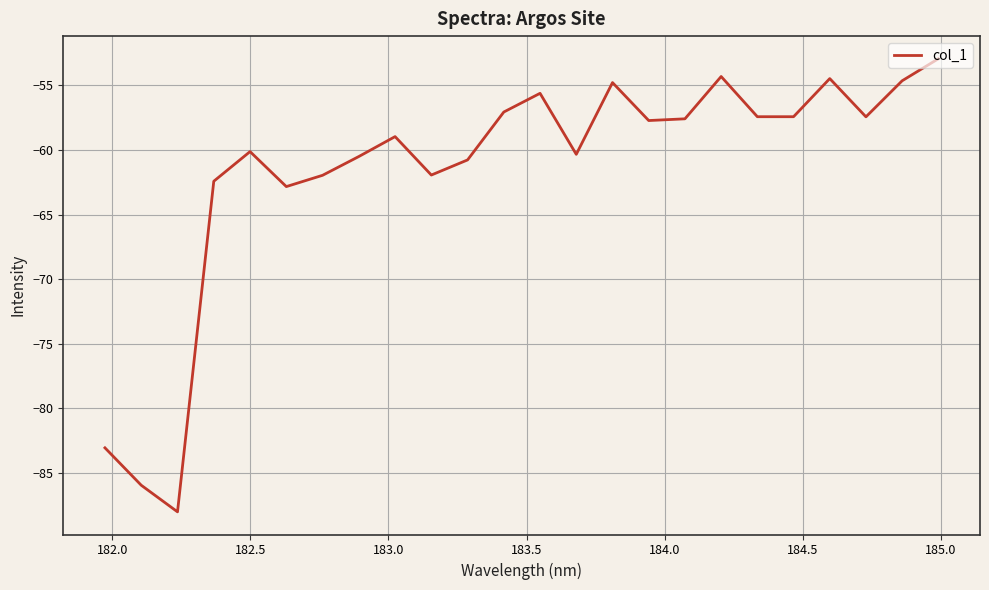

What is the smallest value displayed?

-88.0